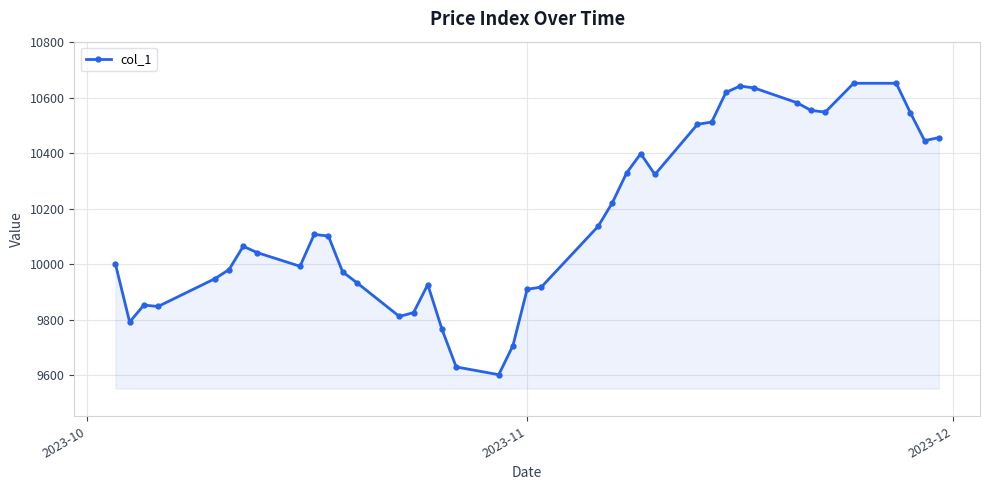

True or false: the data has more than 0 interior local peaks.

True